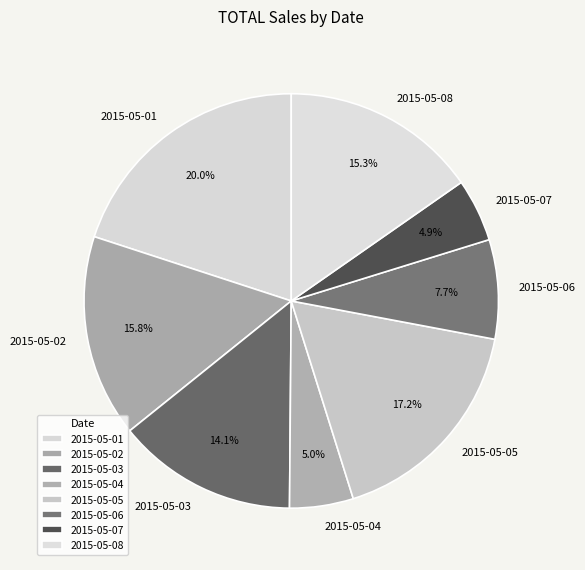

Approximately how many times larger is the value at 2015-05-05 compared to 2015-05-03?

1.2